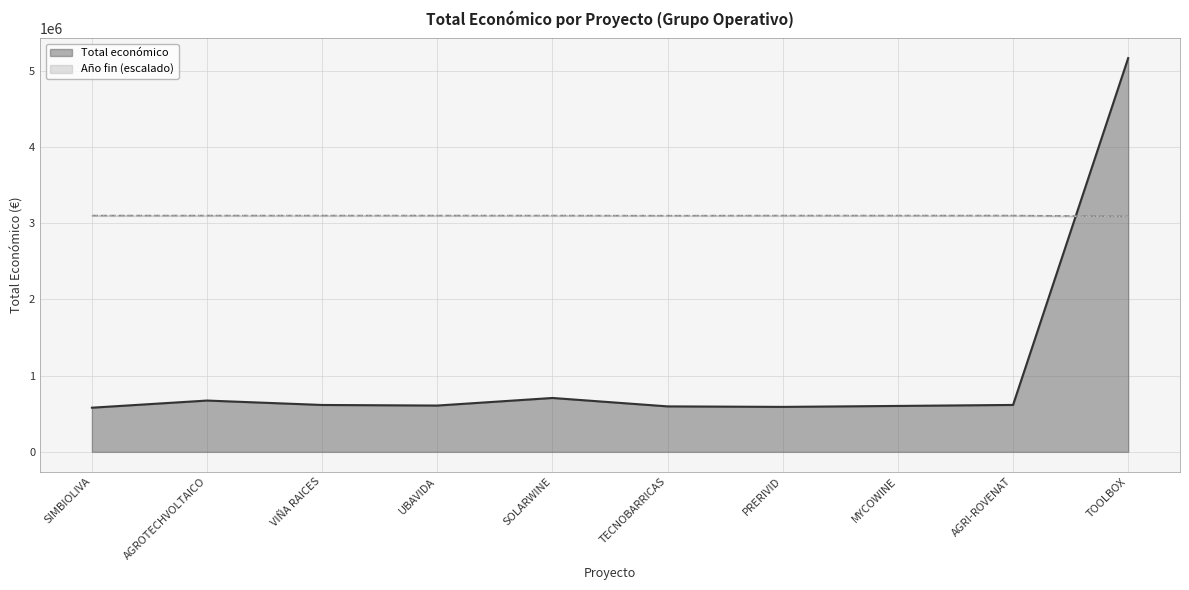

Is it true that Total económico equals 818525.8 at VIÑA RAICES?

False